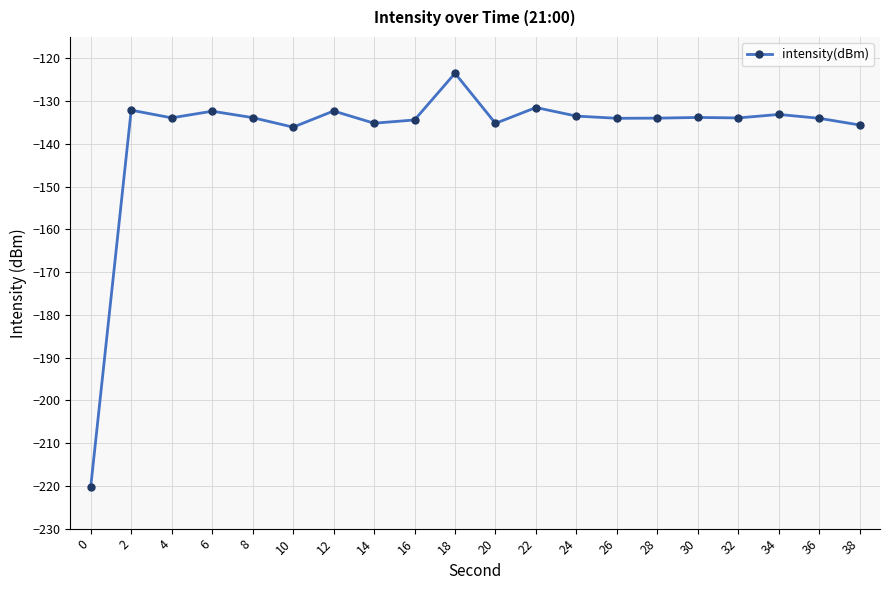

What is the value of the 9th point from the left?

-134.4